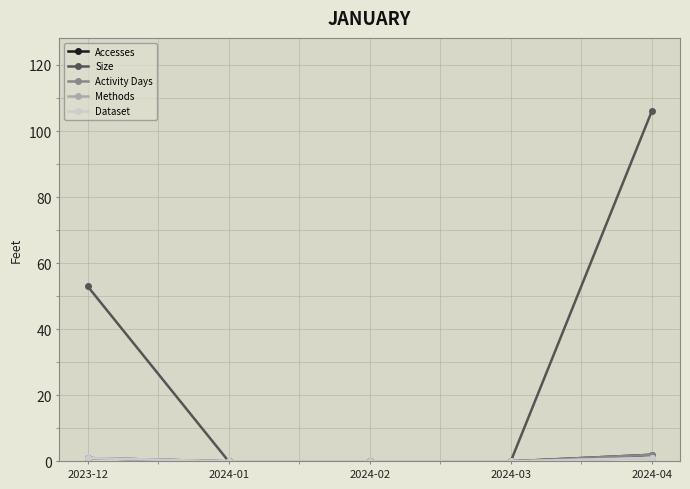

Does the chart have visible grid lines?

Yes